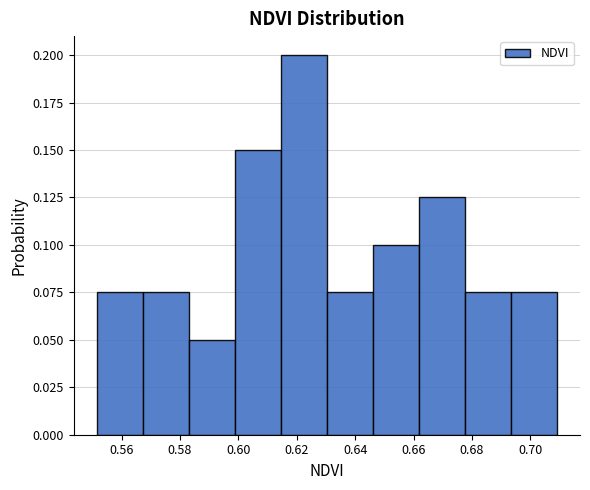

Over which range of the x-axis is the bar tallest?

0.614 to 0.630